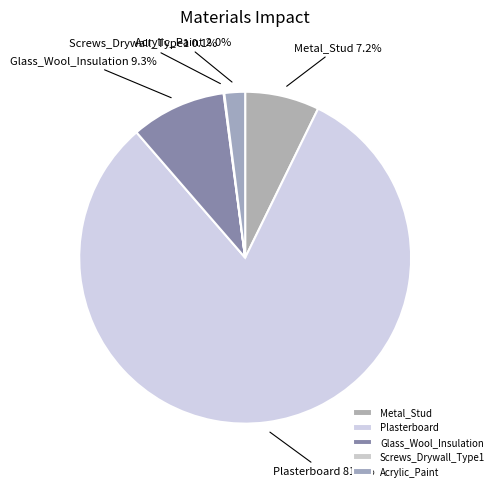

Combined, do Plasterboard and Acrylic_Paint account for over 50%?

Yes